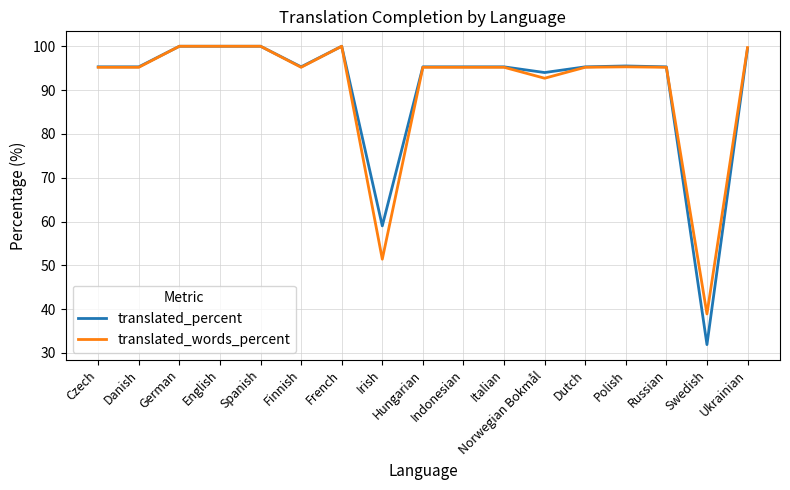

At which label does translated_percent first exceed 95?

Czech